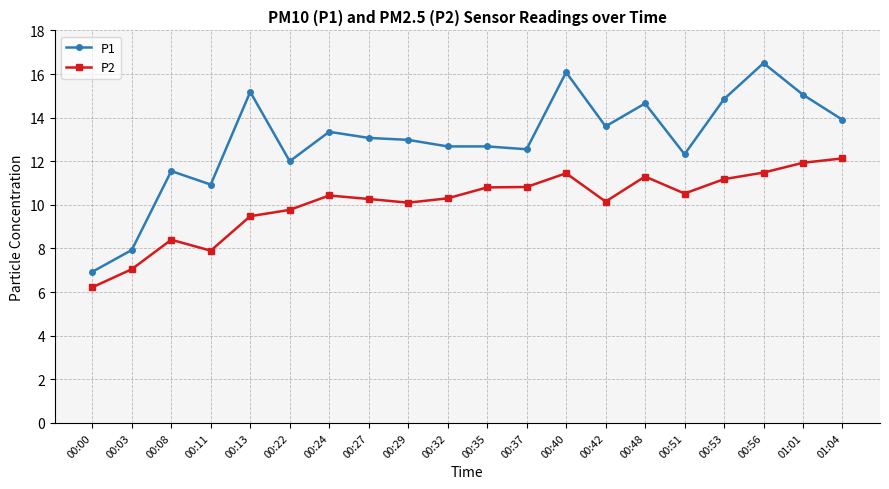

At 00:48, list the series in order from smallest to largest.

P2, P1